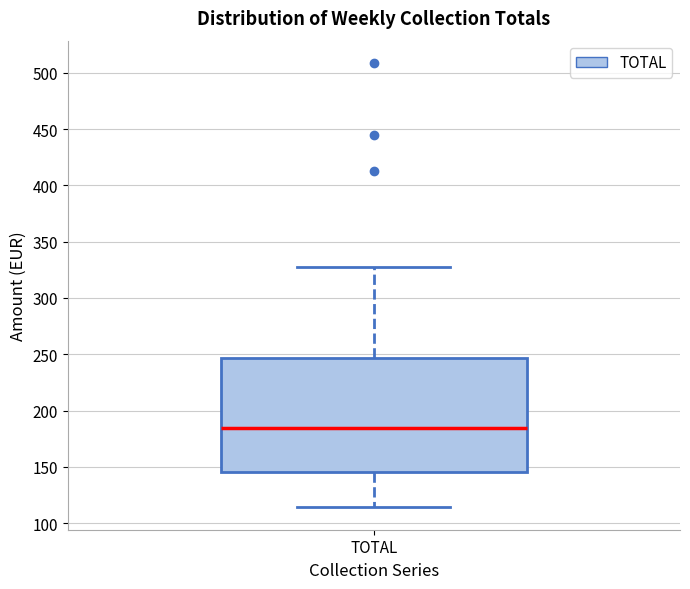

Read this box plot against the y-axis: the position of the median line, the range covered by the box, and the ends of both whiskers. The values are not printed on the chart, so give them approximately, as read against the axis.

median 185, box 145 to 245, whiskers 115 to 330